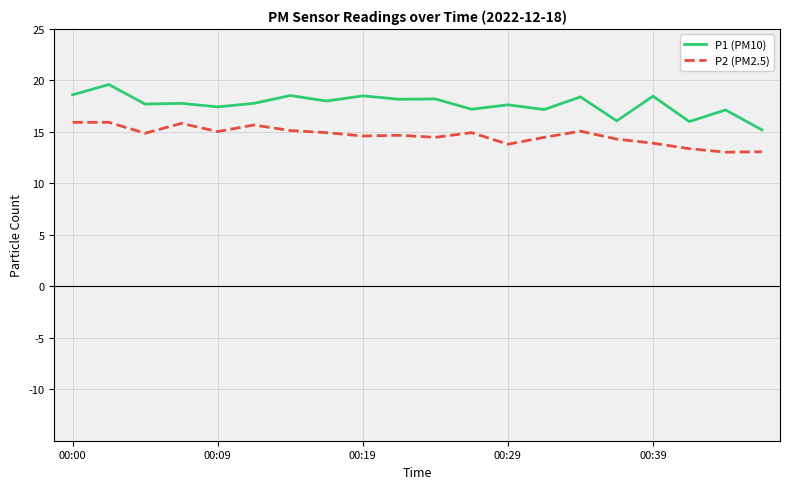

Which series has the largest total across all categories?

P1 (PM10)